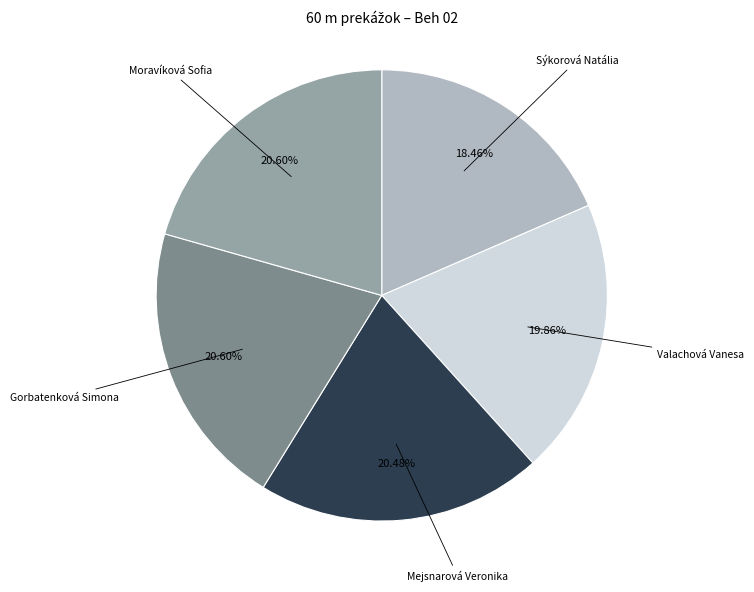

Does any single category account for the majority?

No